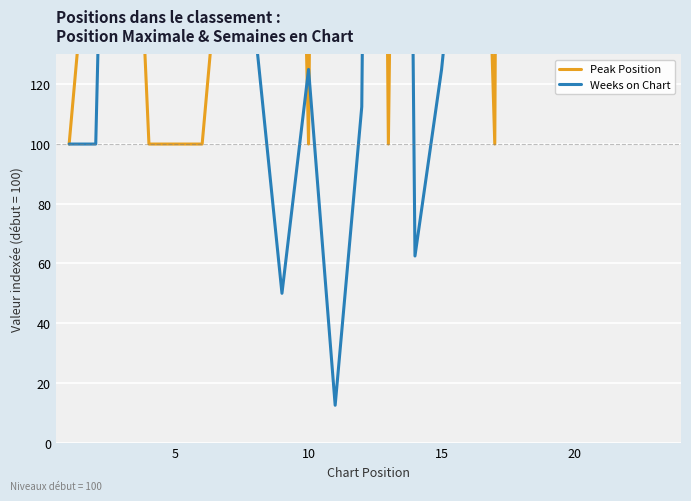

Which series ends up on top after the final intersection of Weeks on Chart and Peak Position?

Peak Position